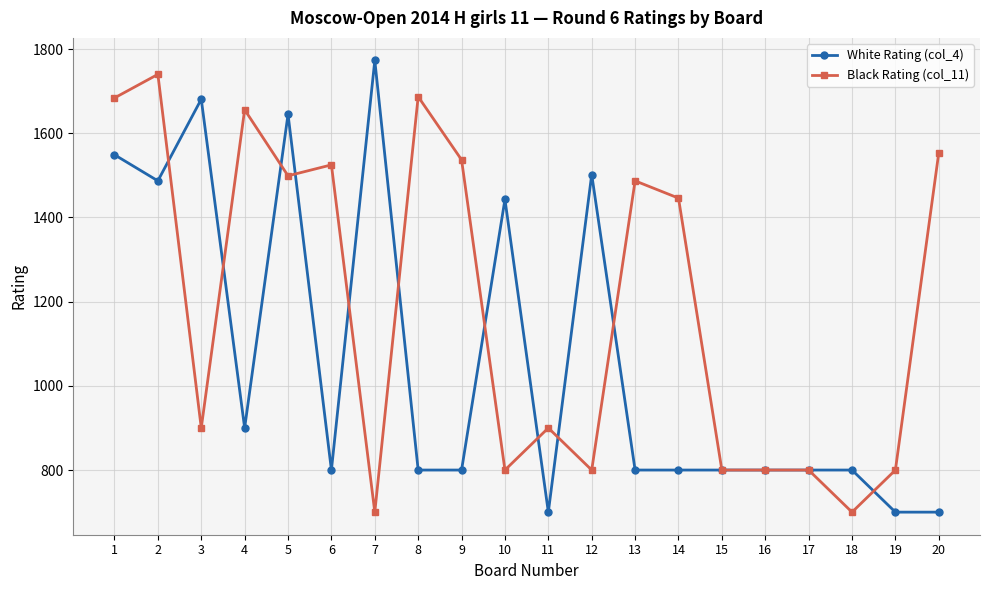

Which label corresponds to the largest value in the chart?

7